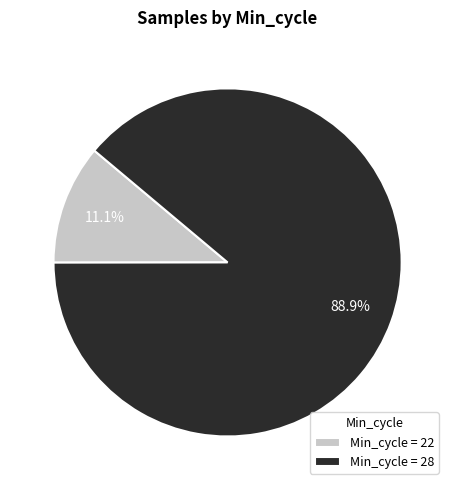

Which has a higher value, Min_cycle = 22 or Min_cycle = 28?

Min_cycle = 28